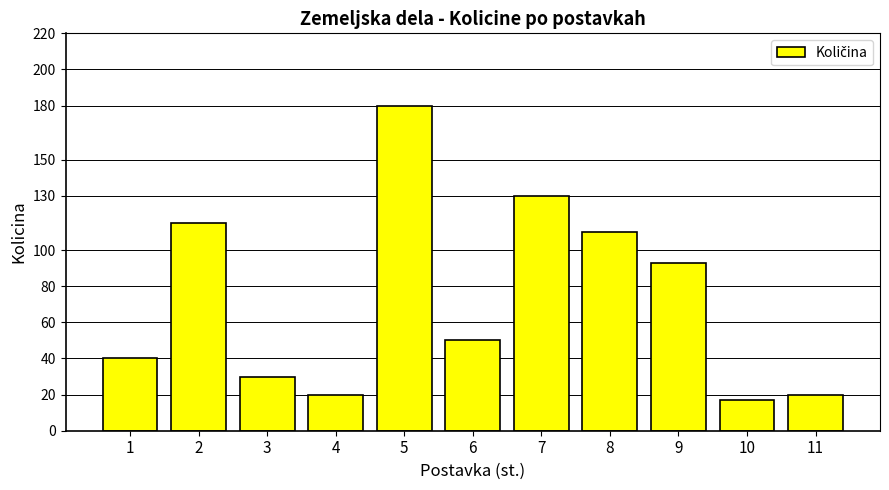

Reading right to left, transcribe all the data shown in this chart.

11=20	10=17	9=93	8=110	7=130	6=50	5=180	4=20	3=30	2=115	1=40